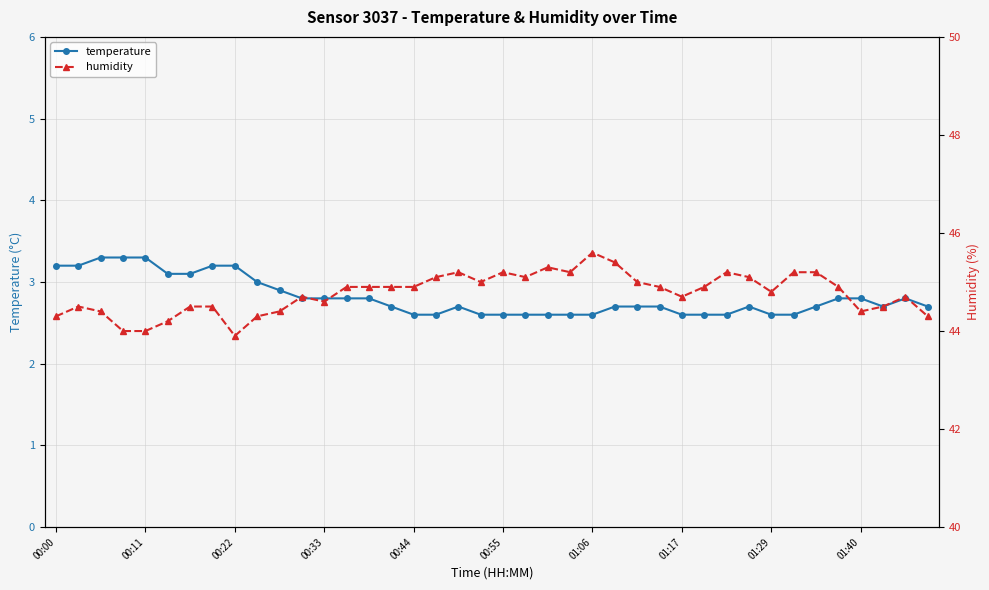

True or false: temperature has more than 0 points higher than both neighbors.

True